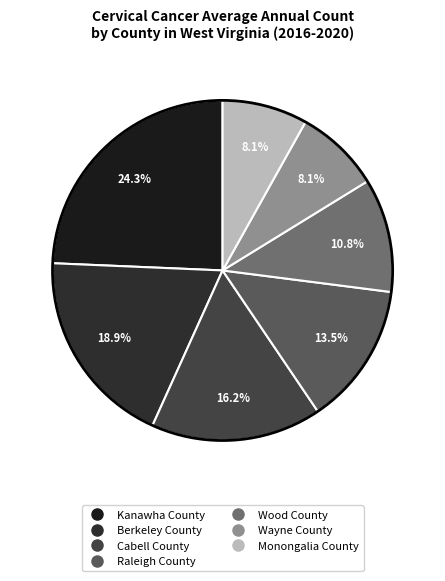

To the nearest percent, what is the combined percentage of Cabell County and Berkeley County?

35%